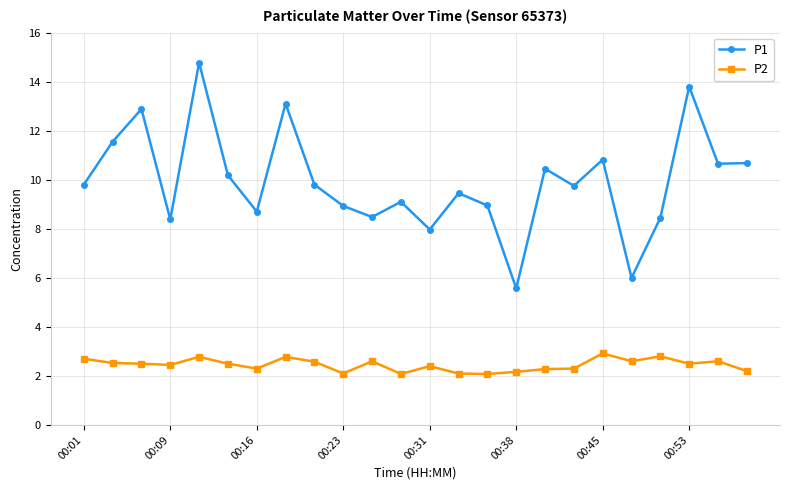

How many interior local peaks does the P1 series have?

8